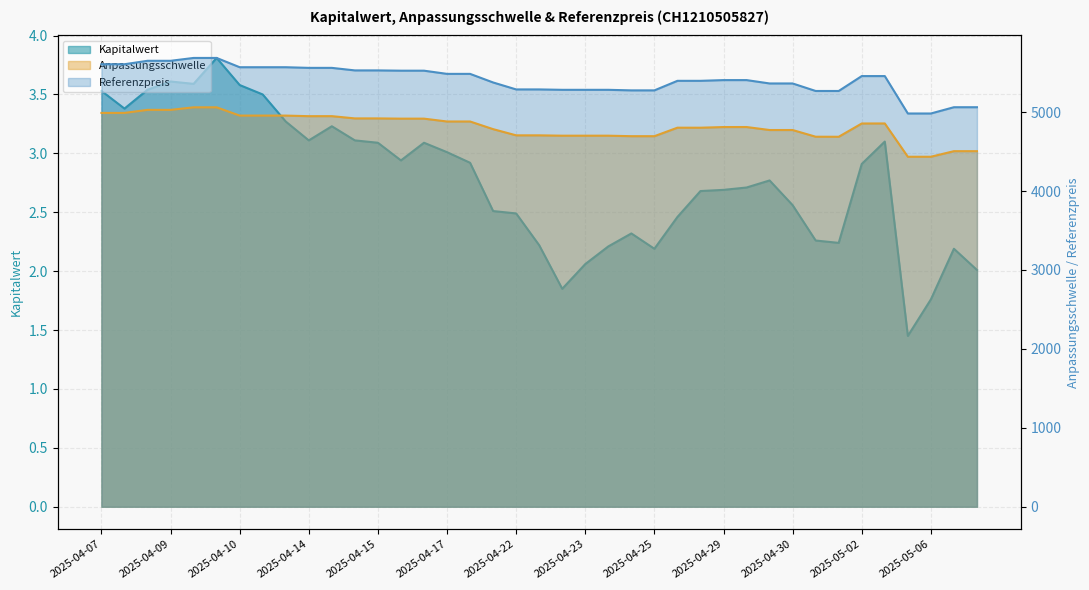

Which has a higher value, 2025-04-10 or 2025-04-09?

2025-04-10